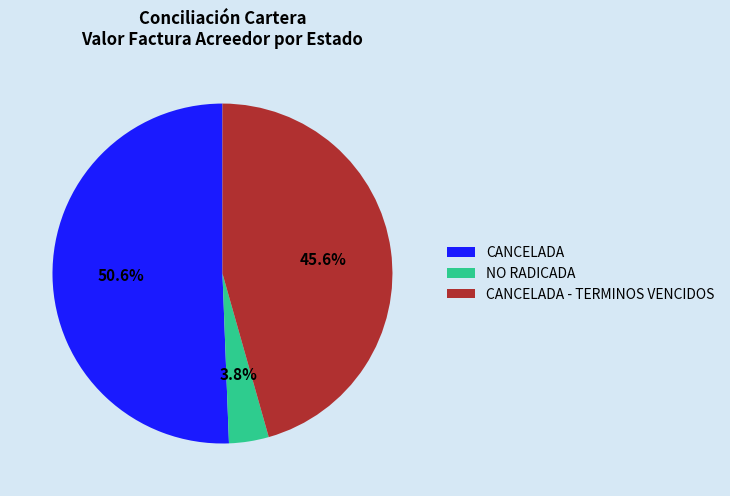

What is the majority slice?

CANCELADA